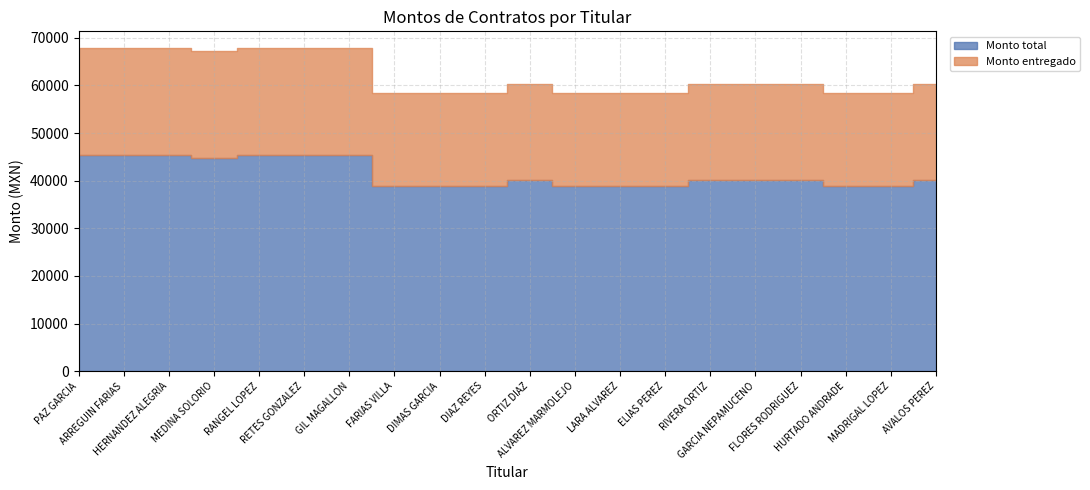

What is the spread (max minus min) of values at PAZ GARCIA?

22653.7